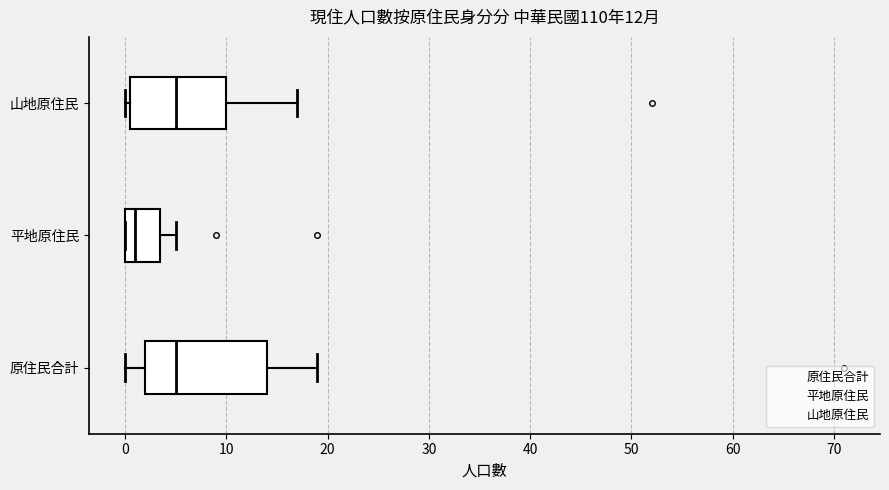

Which box has the furthest to the left median line?

平地原住民